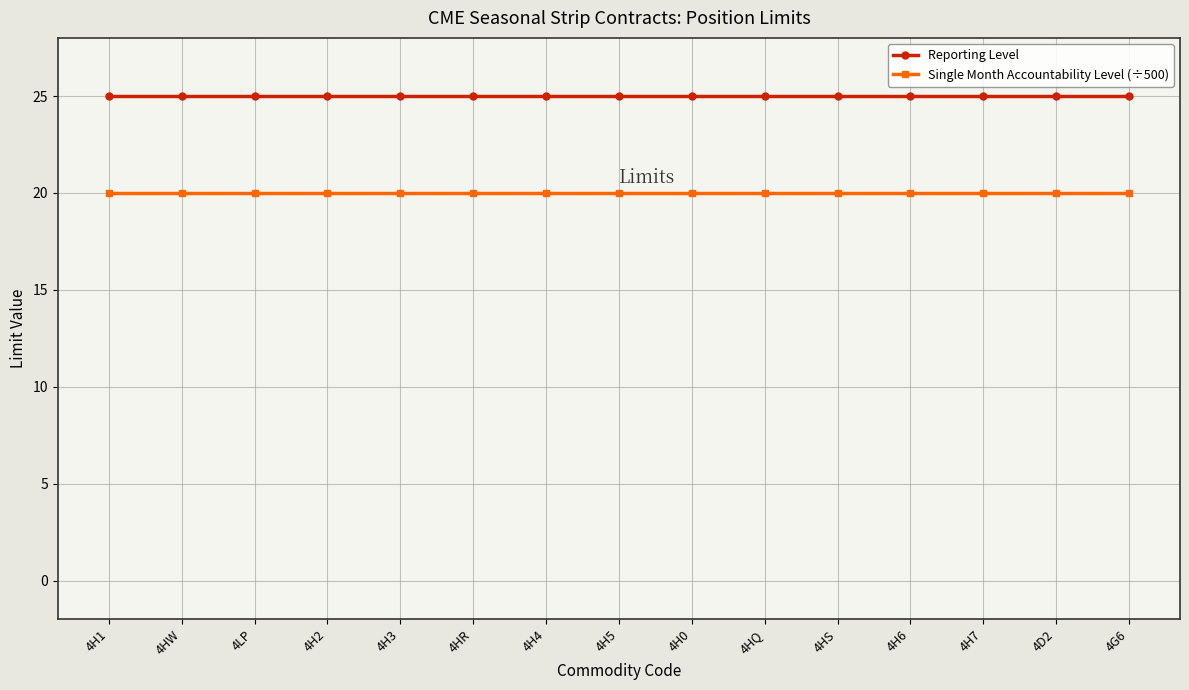

Is the value of Reporting Level at 4H1 greater than the value of Single Month Accountability Level (÷500) at 4LP?

Yes